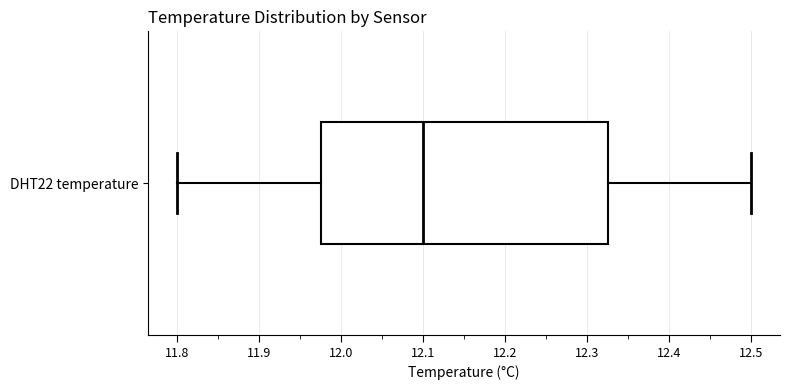

Read this box plot against the x-axis: the position of the median line, the range covered by the box, and the ends of both whiskers. The values are not printed on the chart, so give them approximately, as read against the axis.

median 12.10, box 11.98 to 12.33, whiskers 11.80 to 12.50